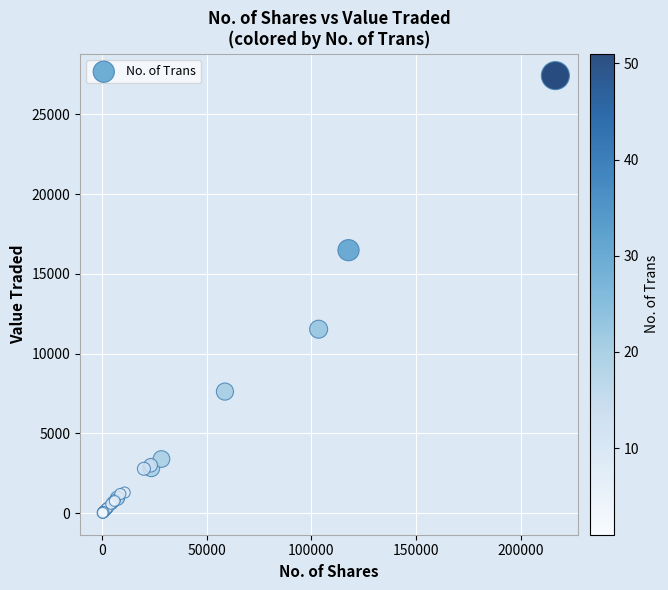

What Y value in the scatter plot is closest to 13721?

11530